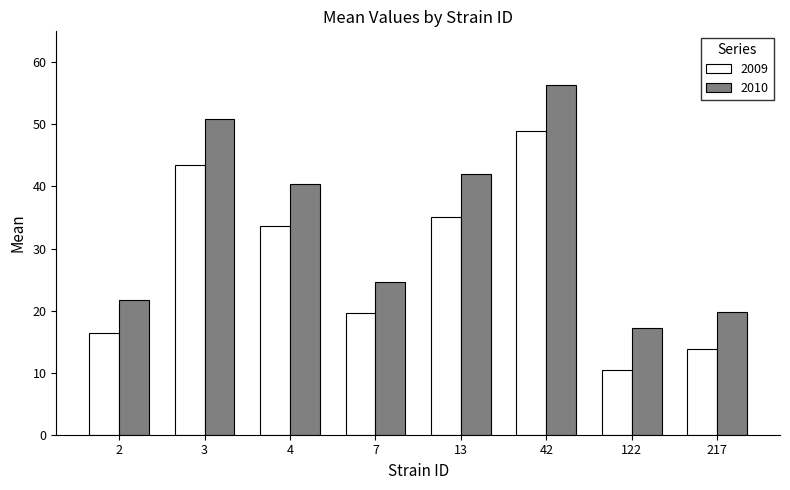

Read the 2010 value at 122.

17.3